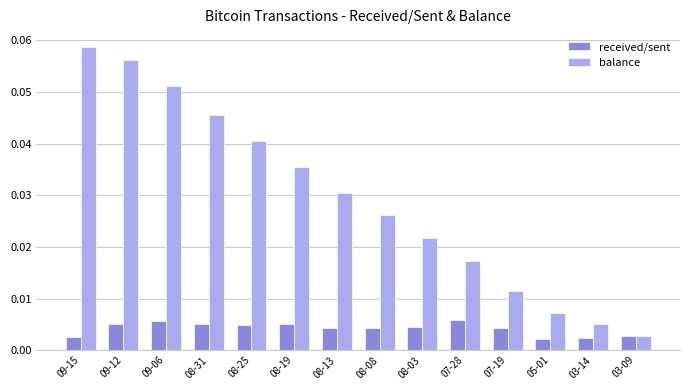

At which label does balance reach its minimum?

03-09